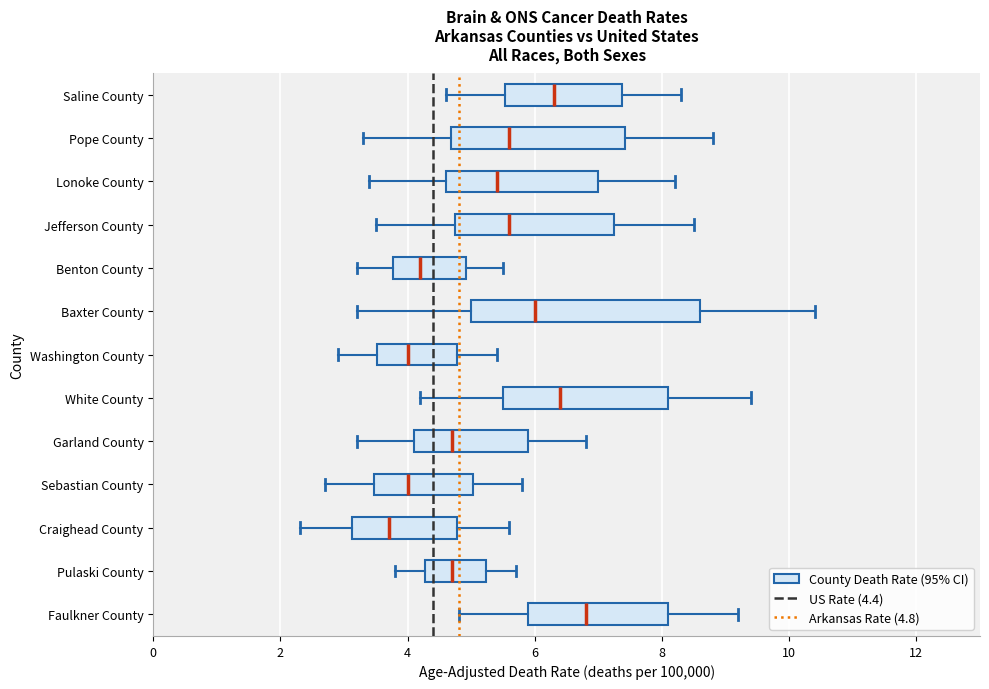

Reading bottom to top, transcribe this box plot: for each box, give where its median line is, the range the box spans, and where its two whiskers end, as read against the x-axis. The values are not printed on the chart, so give them approximately, as read against the axis.

Faulkner County: median 6.8, box 6.0 to 8.2, whiskers 4.8 to 9.2
Pulaski County: median 4.8, box 4.2 to 5.2, whiskers 3.8 to 5.8
Craighead County: median 3.8, box 3.2 to 4.8, whiskers 2.4 to 5.6
Sebastian County: median 4.0, box 3.4 to 5.0, whiskers 2.8 to 5.8
Garland County: median 4.8, box 4.2 to 6.0, whiskers 3.2 to 6.8
White County: median 6.4, box 5.6 to 8.2, whiskers 4.2 to 9.4
Washington County: median 4.0, box 3.6 to 4.8, whiskers 3.0 to 5.4
Baxter County: median 6.0, box 5.0 to 8.6, whiskers 3.2 to 10.4
Benton County: median 4.2, box 3.8 to 5.0, whiskers 3.2 to 5.6
Jefferson County: median 5.6, box 4.8 to 7.2, whiskers 3.6 to 8.6
Lonoke County: median 5.4, box 4.6 to 7.0, whiskers 3.4 to 8.2
Pope County: median 5.6, box 4.6 to 7.4, whiskers 3.4 to 8.8
Saline County: median 6.4, box 5.6 to 7.4, whiskers 4.6 to 8.4